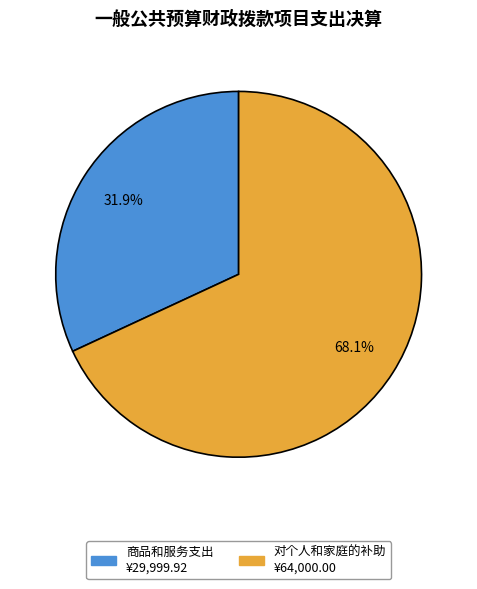

Does any single category account for the majority?

Yes